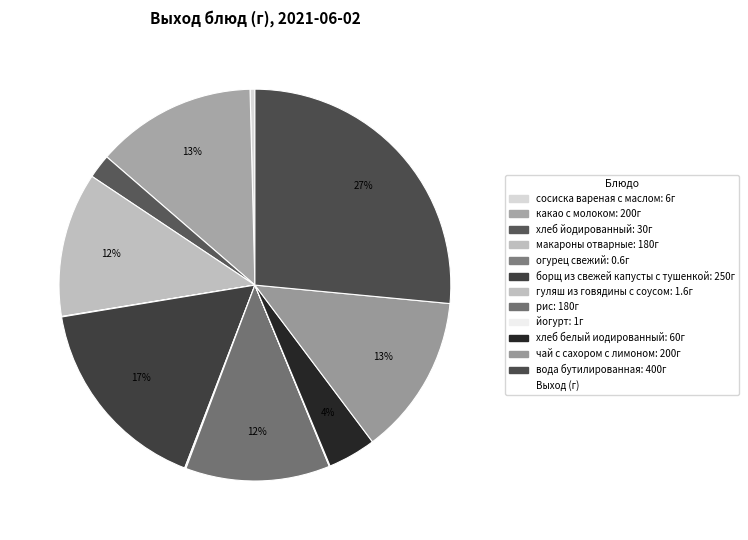

What is the smallest slice in the pie chart?

огурец свежий